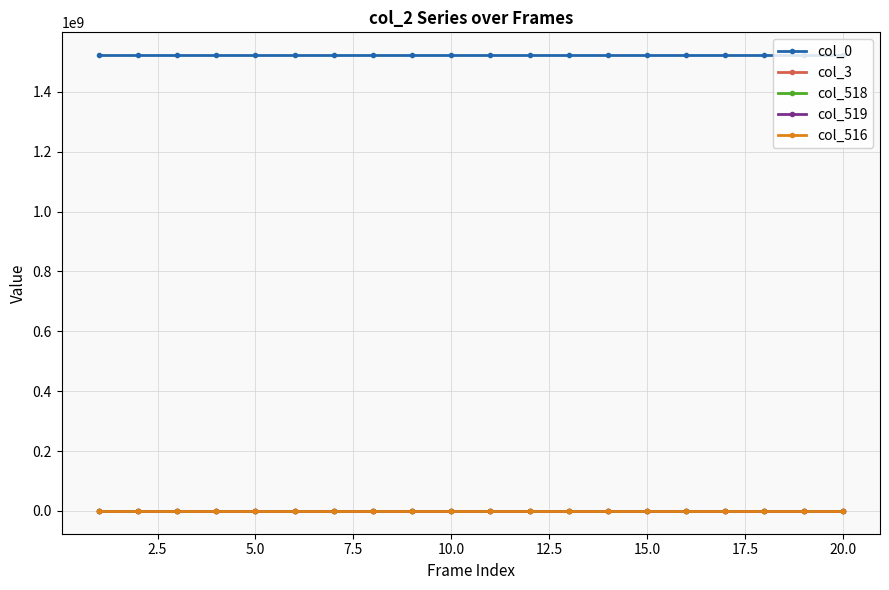

Which series has the largest total across all categories?

col_0